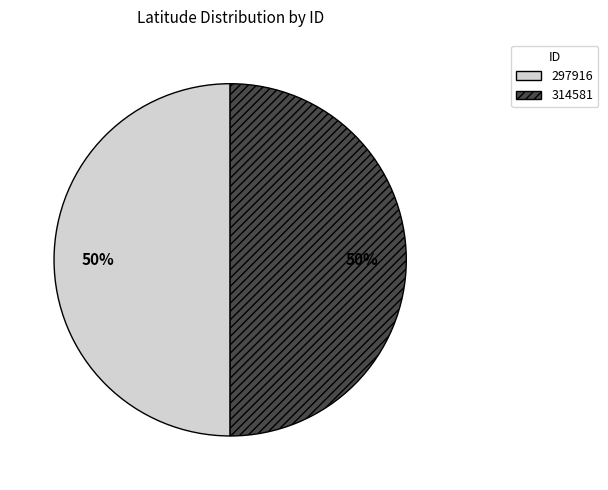

How many slices are in this pie chart?

2